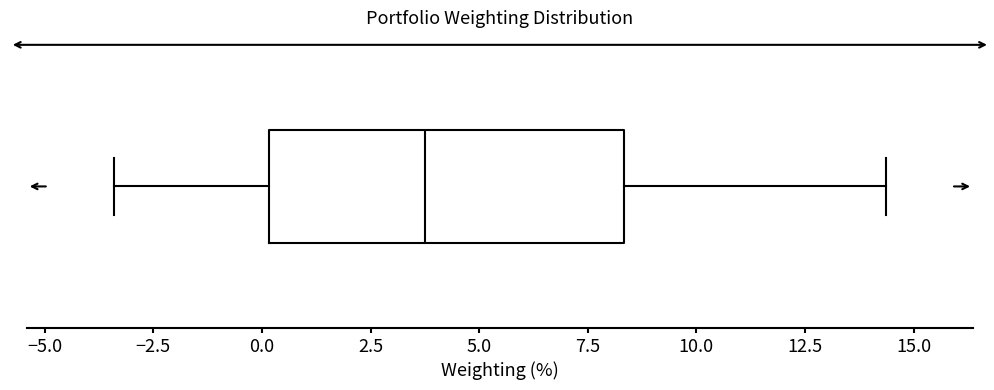

Where does the median line of the box sit on the x-axis? The values are not printed on the chart, so give them approximately, as read against the axis.

4.0